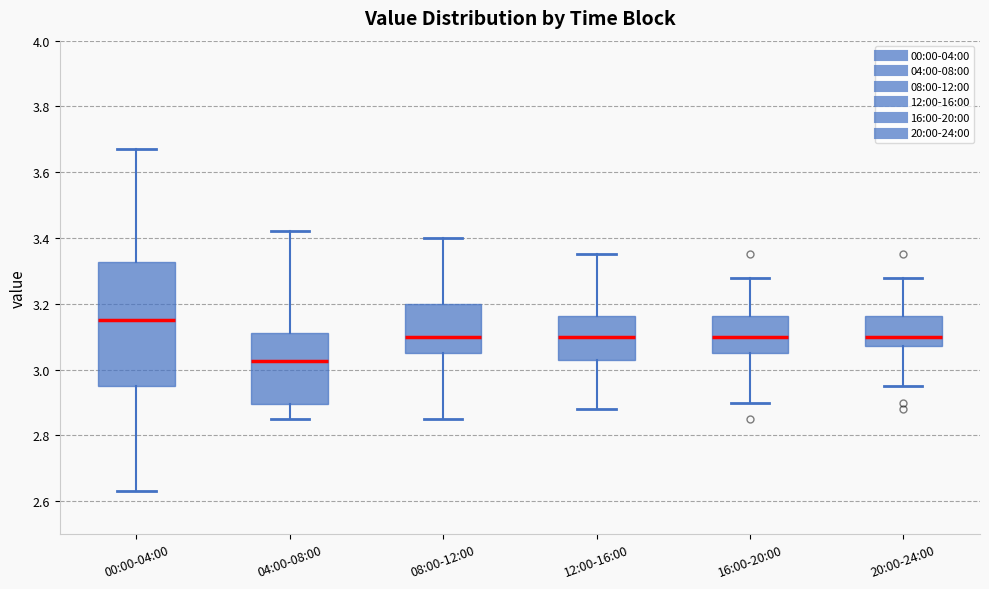

Where does the lower whisker of the box for 04:00-08:00 end on the y-axis? The values are not printed on the chart, so give them approximately, as read against the axis.

2.86